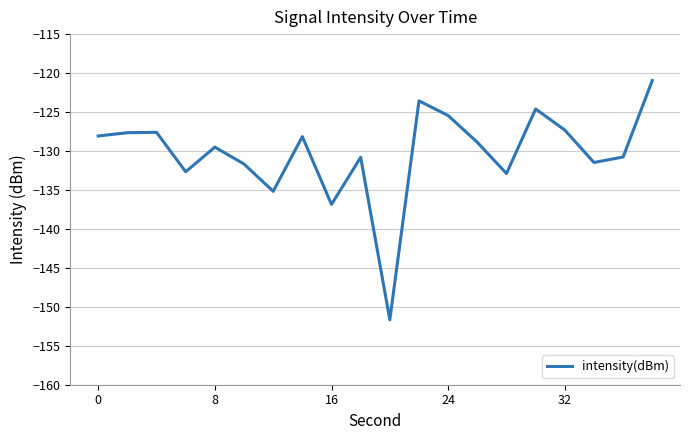

What is the maximum value shown in the chart?

-121.0